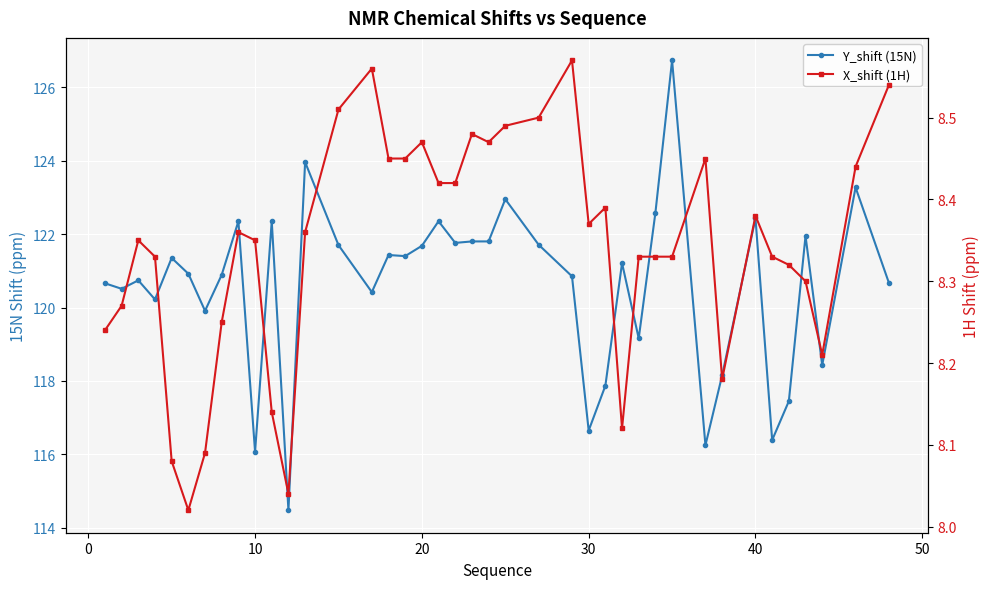

Is the value of Y_shift (15N) at 15 greater than the value of X_shift (1H) at 19?

Yes